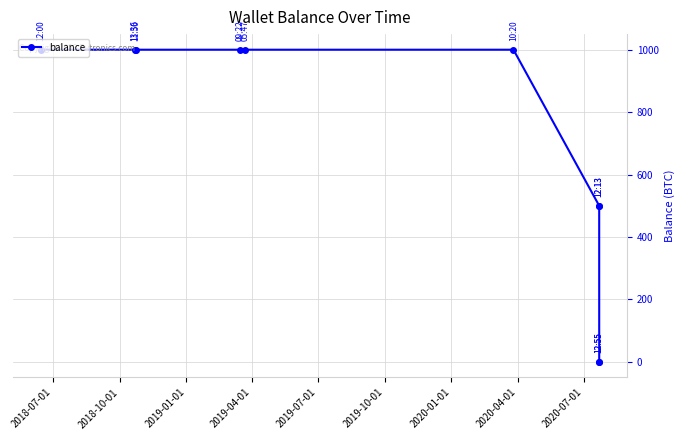

Reading right to left, transcribe all the data shown in this chart.

0.0	0.0	500.0	500.0	1000.0	1000.0	1000.0	1000.0	1000.0	1000.0